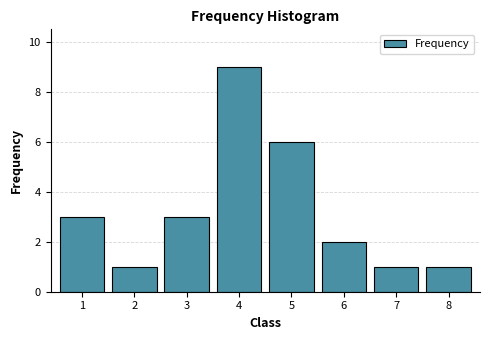

Reading left to right, transcribe all the data shown in this chart.

3	1	3	9	6	2	1	1